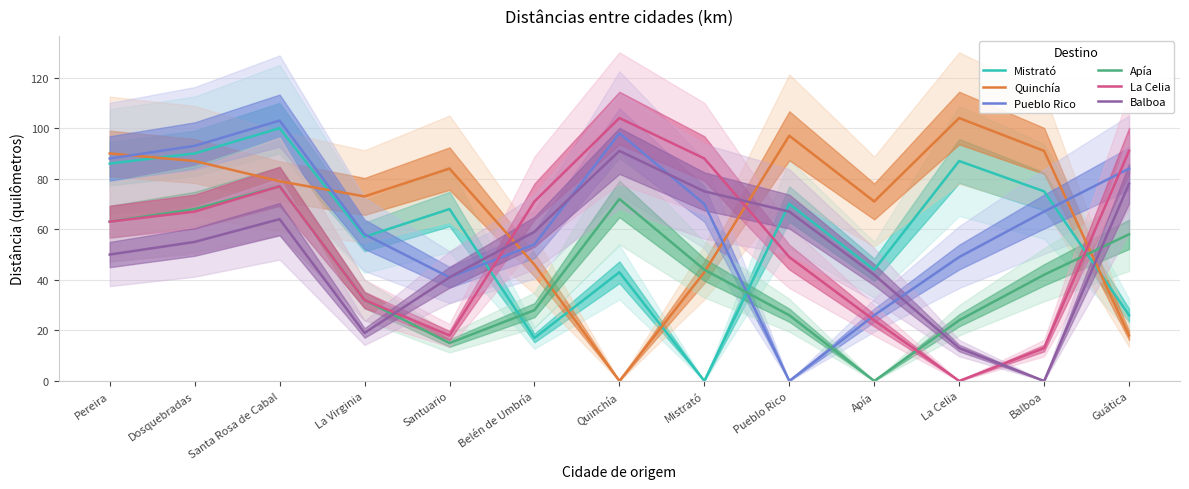

Reading left to right, extract all data points from this chart.

Mistrató: 86	90	100	57	68	17	43	0	70	44	87	75	26
Quinchía: 90	87	79	73	84	46	0	43	97	71	104	91	18
Pueblo Rico: 88	93	103	58	41	54	98	70	0	26	49	67	84
Apía: 63	68	77	32	15	28	72	44	26	0	24	42	58
La Celia: 63	67	77	32	18	71	104	88	49	24	0	13	91
Balboa: 50	55	64	19	41	59	91	75	67	42	13	0	78